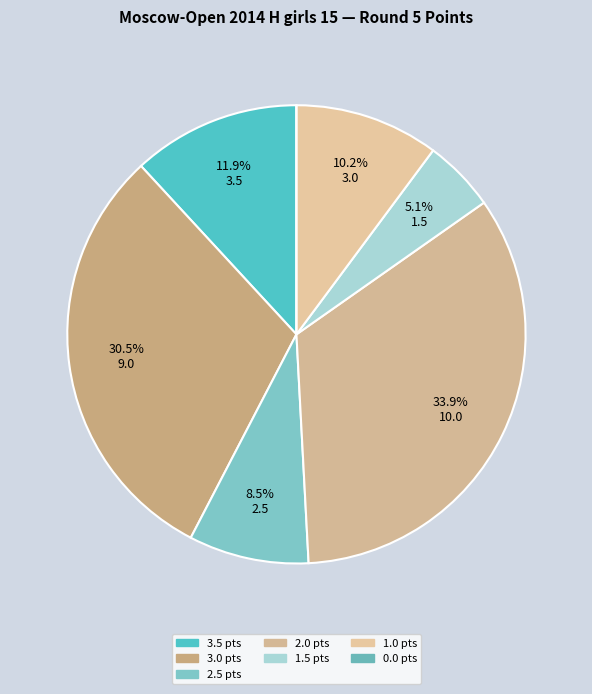

To the nearest percent, what is the difference between the largest and smallest slice percentages?

34%